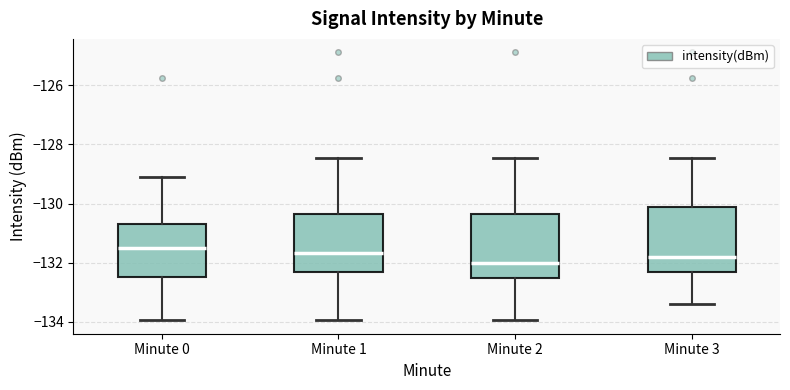

Where is the upper edge of the box for Minute 0 on the y-axis? The values are not printed on the chart, so give them approximately, as read against the axis.

-130.6